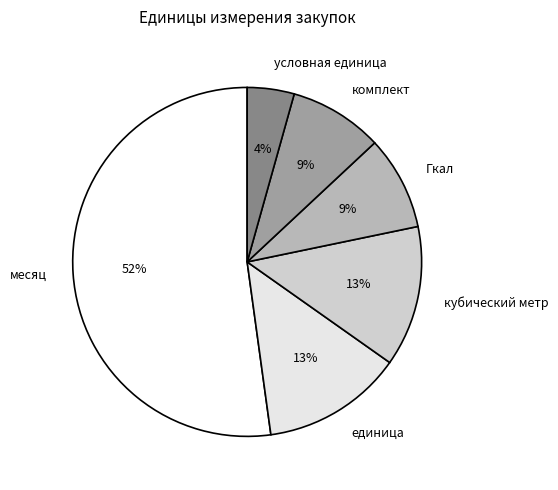

Do кубический метр and единица together represent more than half of the pie?

No